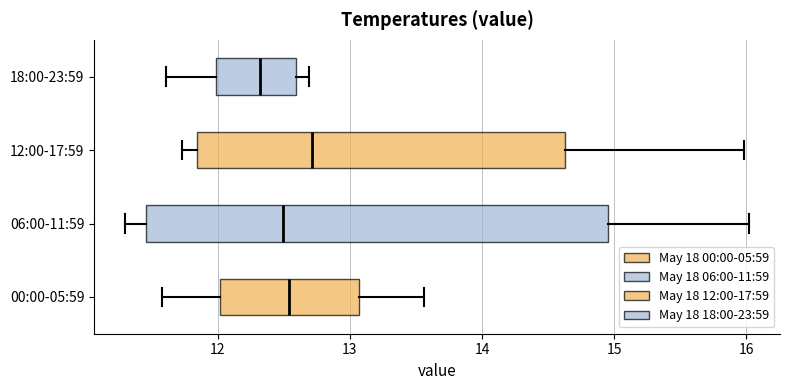

Reading bottom to top, transcribe this box plot: for each box, give where its median line is, the range the box spans, and where its two whiskers end, as read against the x-axis. The values are not printed on the chart, so give them approximately, as read against the axis.

00:00-05:59: median 12.5, box 12.0 to 13.1, whiskers 11.6 to 13.6
06:00-11:59: median 12.5, box 11.5 to 15.0, whiskers 11.3 to 16.0
12:00-17:59: median 12.7, box 11.8 to 14.6, whiskers 11.7 to 16.0
18:00-23:59: median 12.3, box 12.0 to 12.6, whiskers 11.6 to 12.7